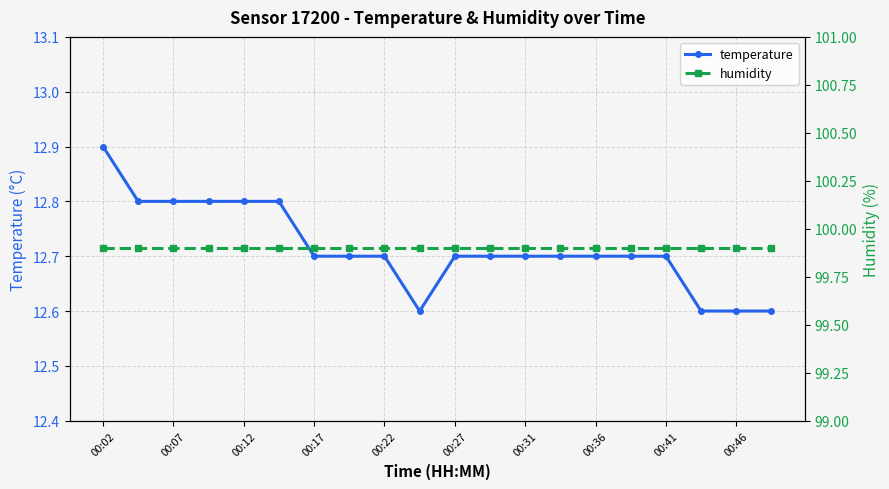

How many categories are shown in the chart?

20